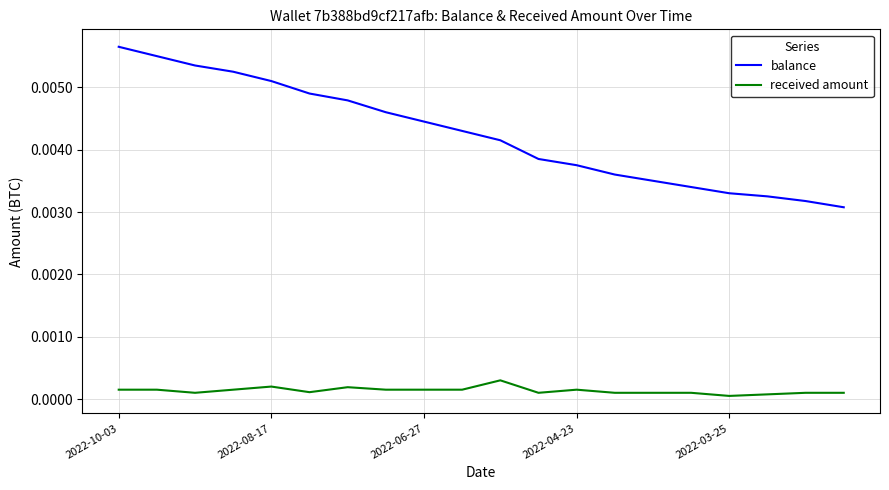

True or false: balance and received amount intersect in this chart.

False